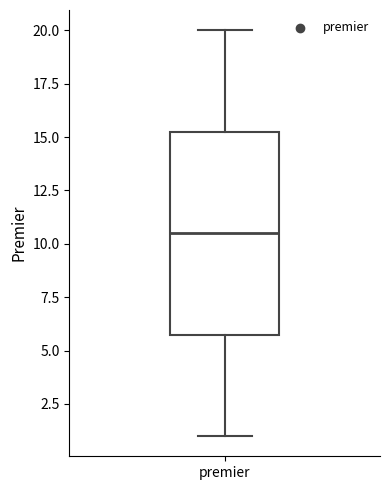

Transcribe this box plot: give where the median line is, the range the box spans, and where the two whiskers end, as read against the y-axis. The values are not printed on the chart, so give them approximately, as read against the axis.

median 10.5, box 6.0 to 15.5, whiskers 1.0 to 20.0